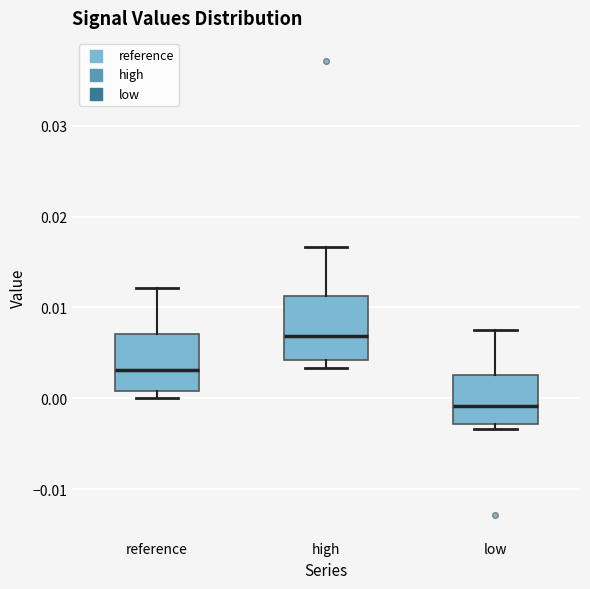

Reading left to right, transcribe this box plot: for each box, give where its median line is, the range the box spans, and where its two whiskers end, as read against the y-axis. The values are not printed on the chart, so give them approximately, as read against the axis.

reference: median 0.003, box 0.001 to 0.007, whiskers 0.000 to 0.012
high: median 0.007, box 0.004 to 0.011, whiskers 0.003 to 0.017
low: median -0.001, box -0.003 to 0.003, whiskers -0.003 (just below the box's lower edge) to 0.007